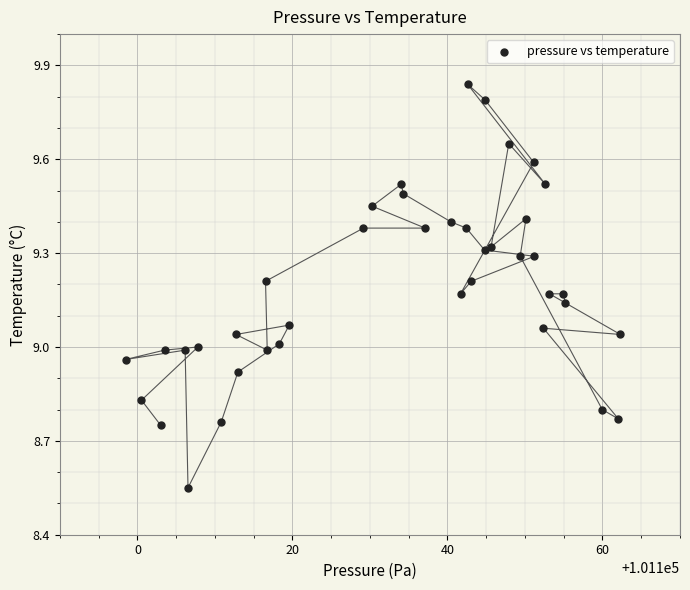

What is the range of Y values (max minus min)?

1.3